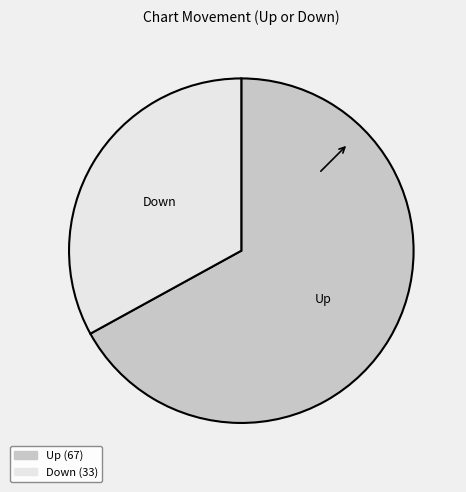

Does Down account for over 50% of the chart?

No